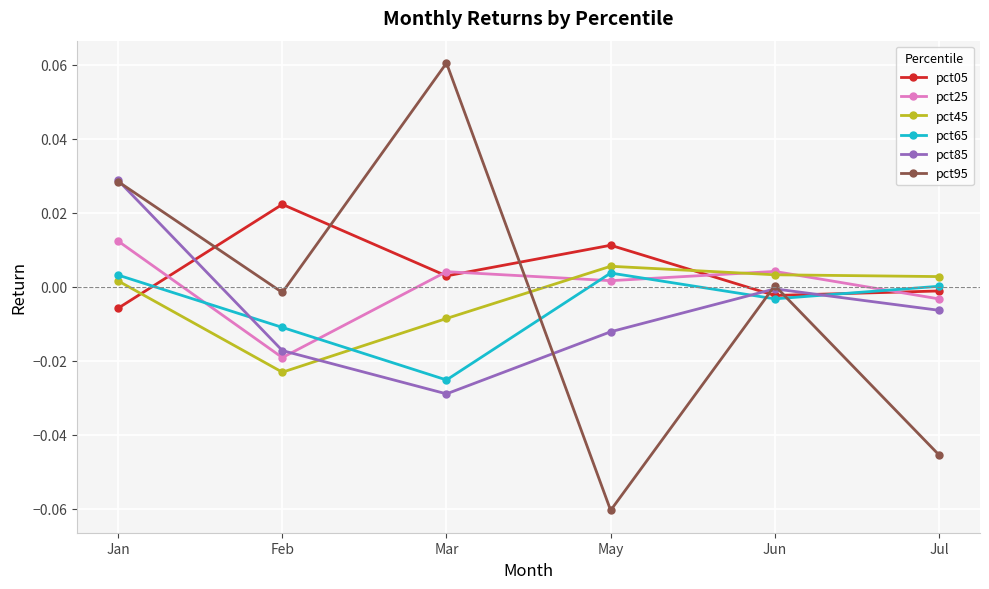

How many lines are shown in the chart?

6